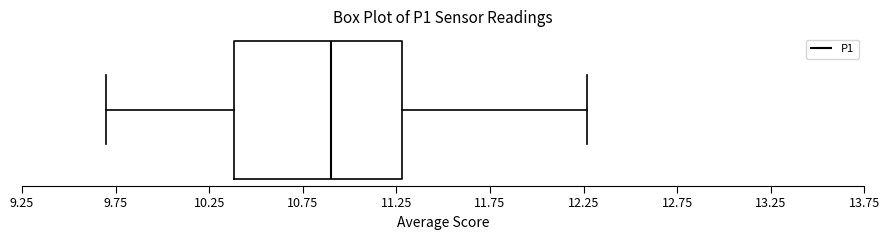

Where does the right whisker of the box end on the x-axis? The values are not printed on the chart, so give them approximately, as read against the axis.

12.25